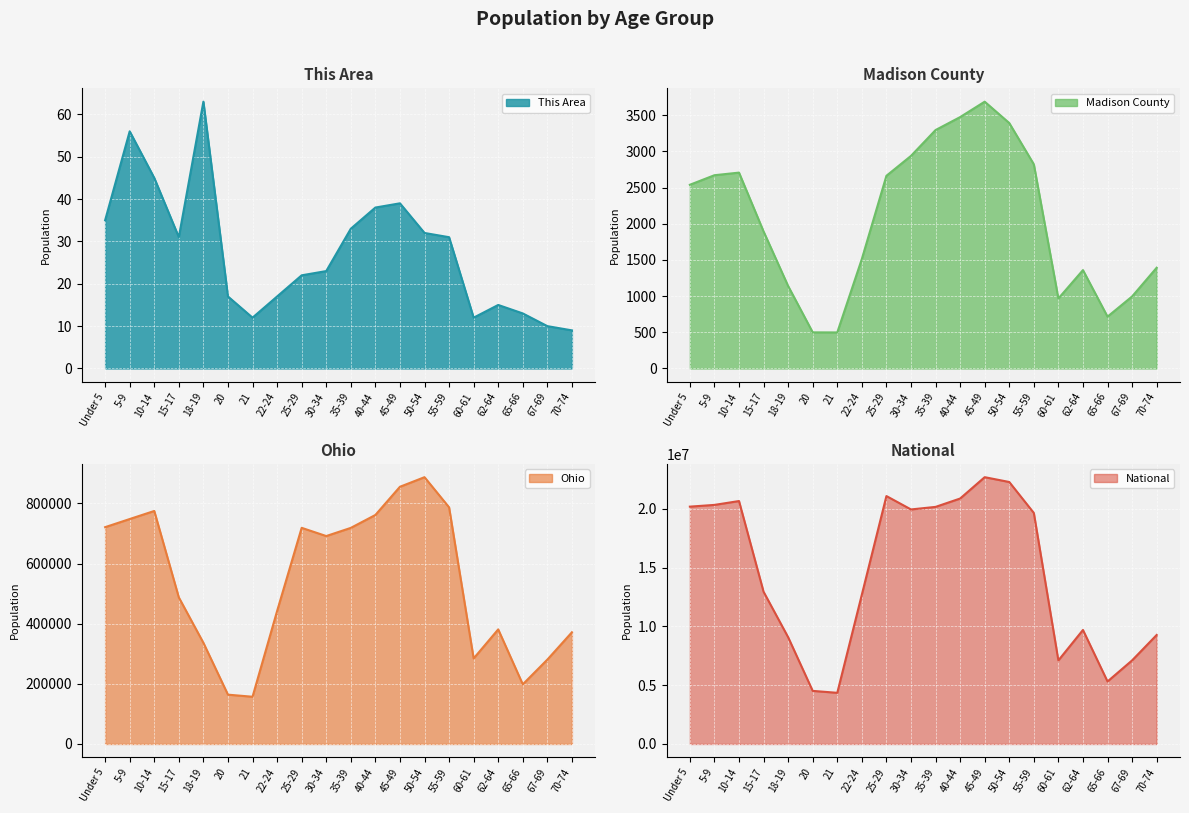

The value of This Area at 60-61 is 12. True or false?

True